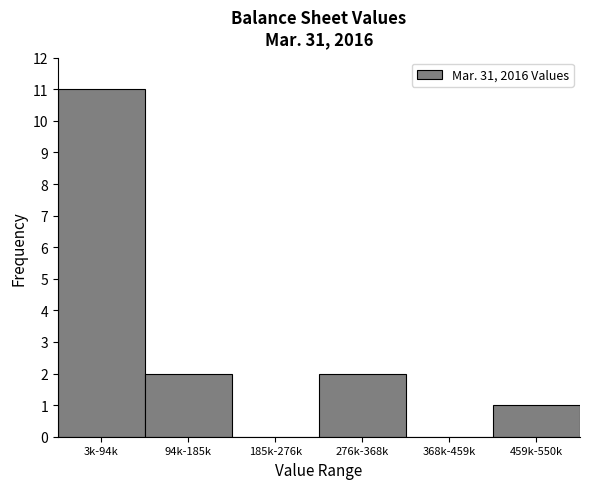

Reading left to right, list all the values displayed in this chart.

3k-94k=11	94k-185k=2	185k-276k=0	276k-368k=2	368k-459k=0	459k-550k=1